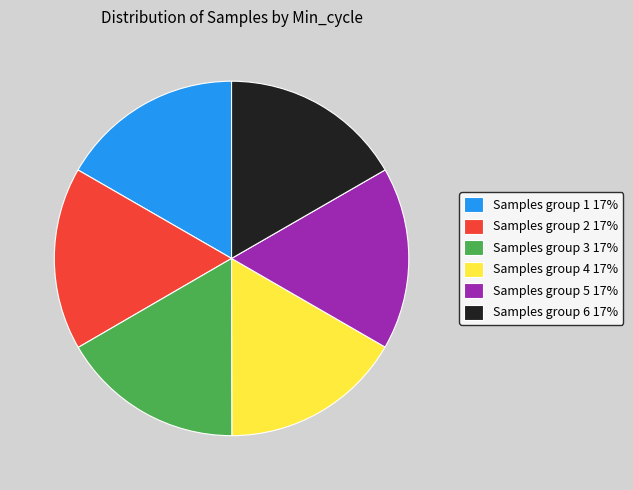

Do Samples group 5 17% and Samples group 3 17% together represent more than half of the pie?

No